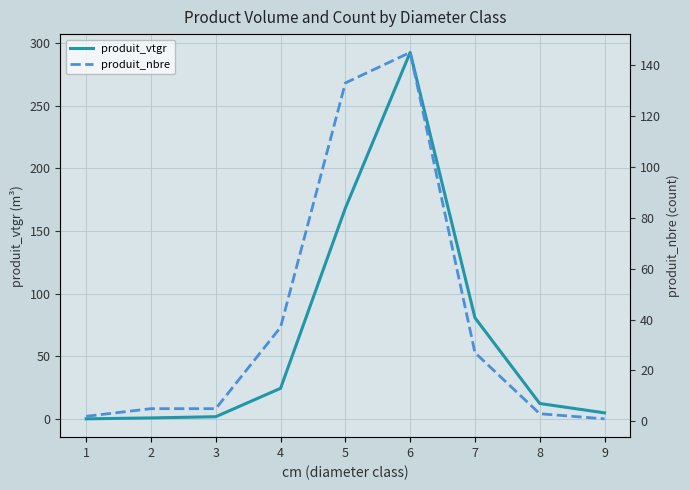

Does the chart display data point markers on the line(s)?

No